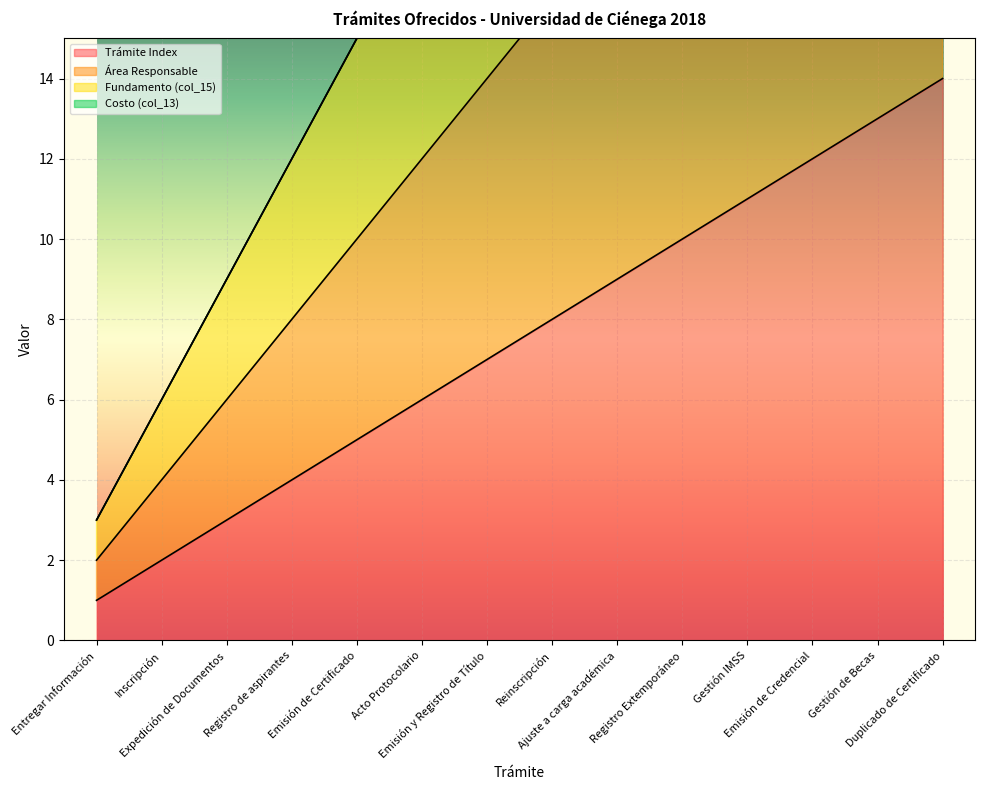

Reading left to right, transcribe all the data shown in this chart.

Trámite Index: Entregar Información=1	Inscripción=2	Expedición de Documentos=3	Registro de aspirantes=4	Emisión de Certificado=5	Acto Protocolario=6	Emisión y Registro de Título=7	Reinscripción=8	Ajuste a carga académica=9	Registro Extemporáneo=10	Gestión IMSS=11	Emisión de Credencial=12	Gestión de Becas=13	Duplicado de Certificado=14
Área Responsable: Entregar Información=2	Inscripción=4	Expedición de Documentos=6	Registro de aspirantes=8	Emisión de Certificado=10	Acto Protocolario=12	Emisión y Registro de Título=14	Reinscripción=16	Ajuste a carga académica=18	Registro Extemporáneo=20	Gestión IMSS=22	Emisión de Credencial=24	Gestión de Becas=26	Duplicado de Certificado=28
Fundamento (col_15): Entregar Información=3	Inscripción=6	Expedición de Documentos=9	Registro de aspirantes=12	Emisión de Certificado=15	Acto Protocolario=18	Emisión y Registro de Título=21	Reinscripción=24	Ajuste a carga académica=27	Registro Extemporáneo=30	Gestión IMSS=33	Emisión de Credencial=36	Gestión de Becas=39	Duplicado de Certificado=42